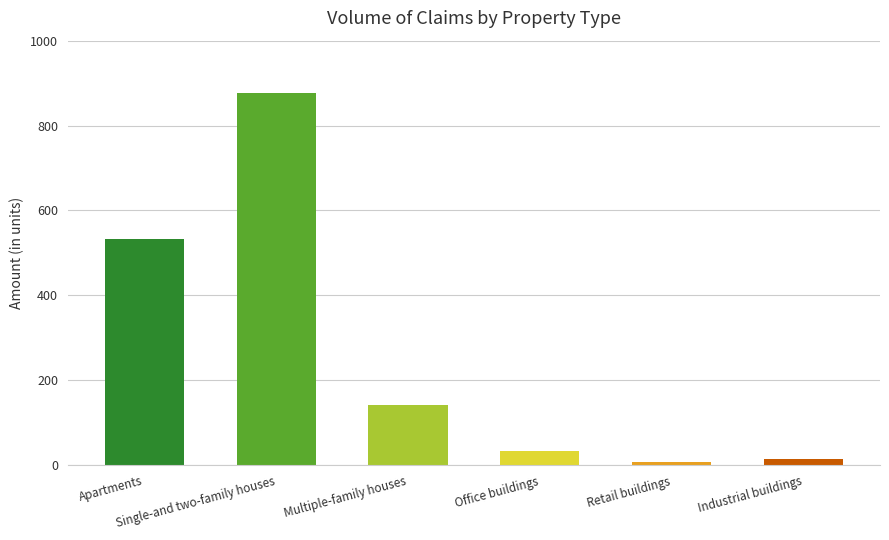

The chart shows a value of 7.0 at Retail buildings. True or false?

True